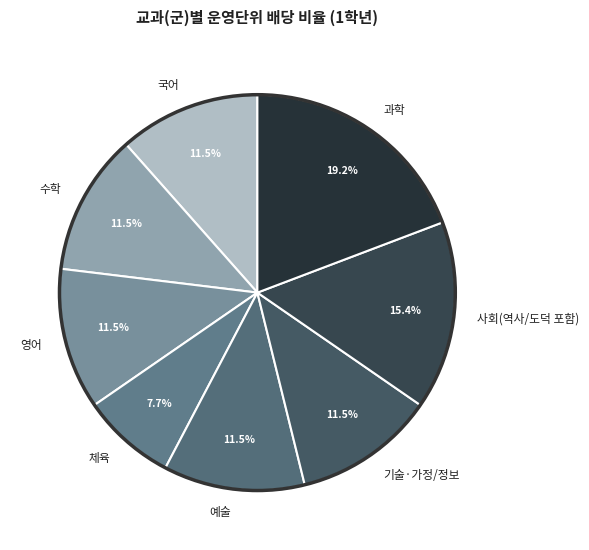

How many slices are in this pie chart?

8